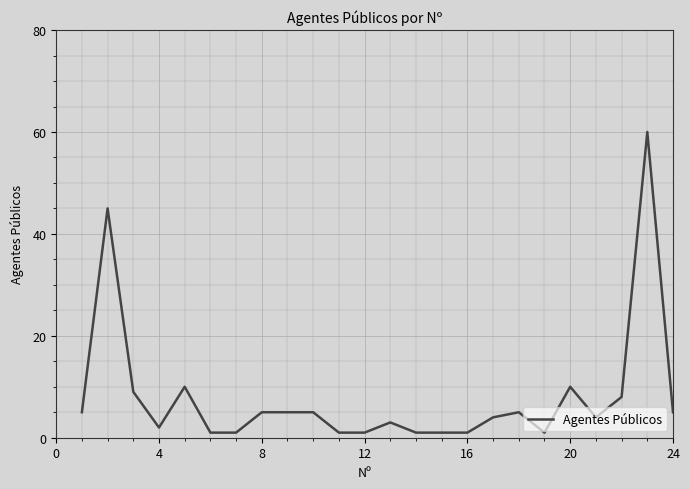

What is the difference between the maximum and minimum values?

59